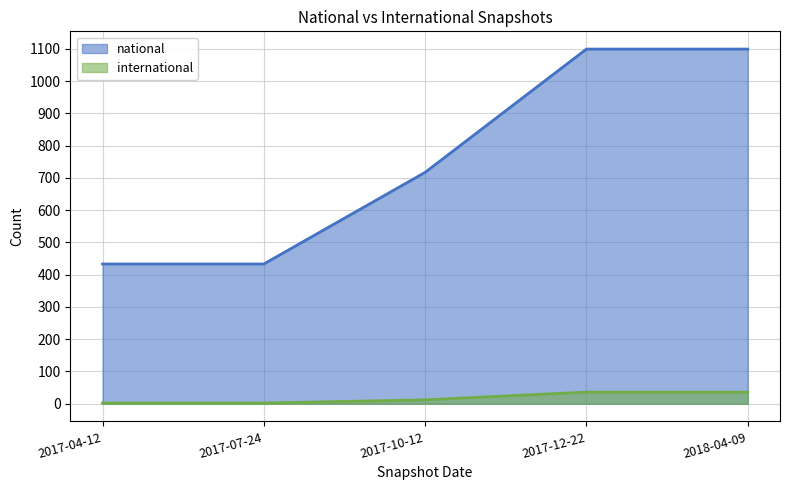

What is the difference between the maximum and minimum values in the international series?

34